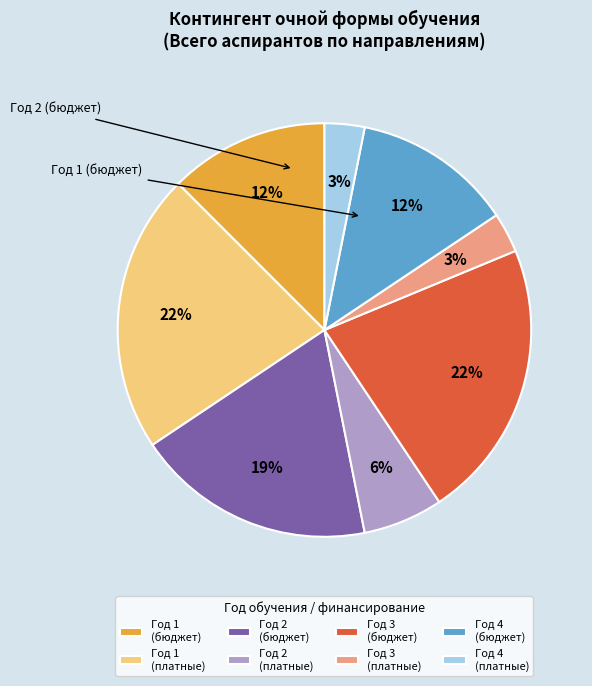

True or false: Год 2 (платные) accounts for 18% of the total.

False